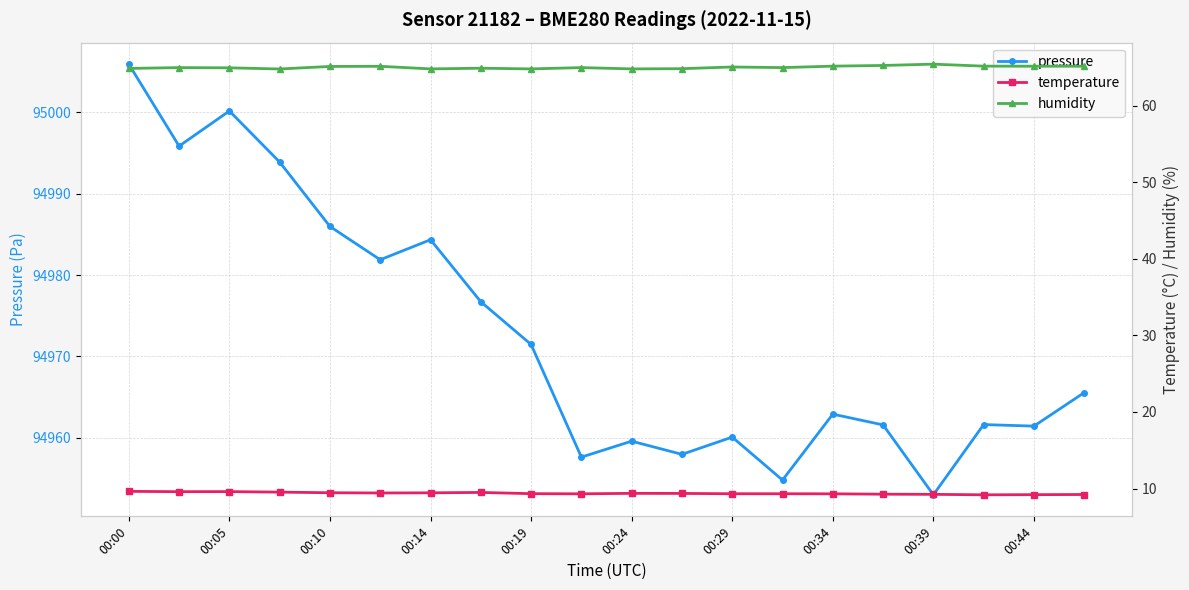

How many series are shown in this chart?

3